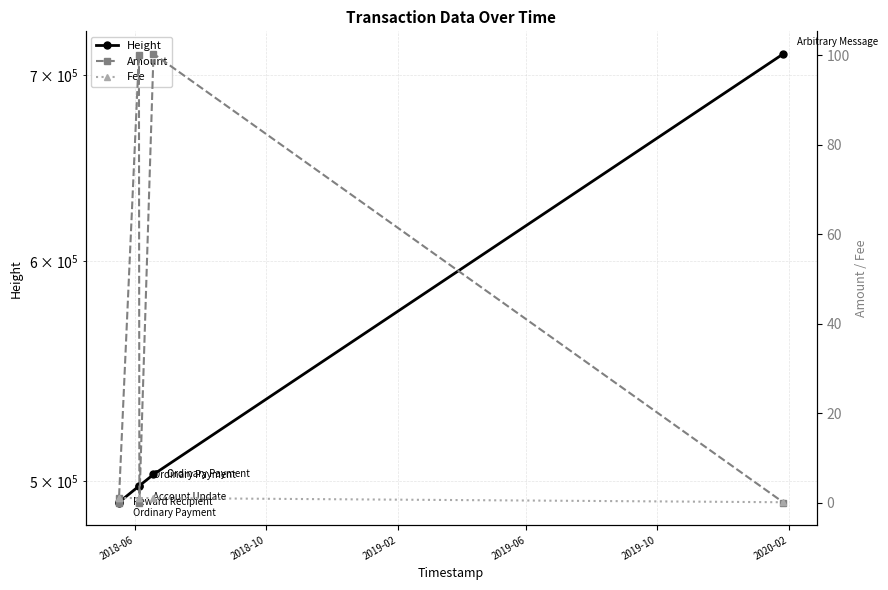

True or false: Fee has more than 0 interior local peaks.

False